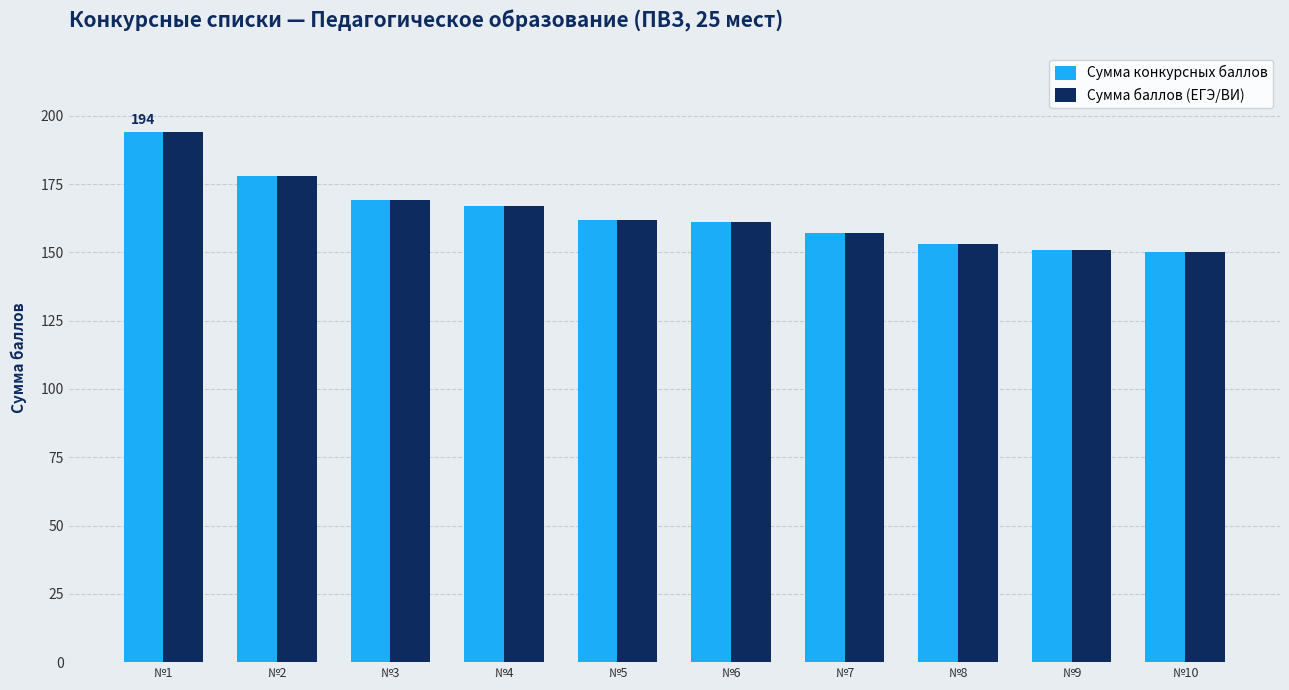

At which label is Сумма баллов (ЕГЭ/ВИ) closest to 172?

№3